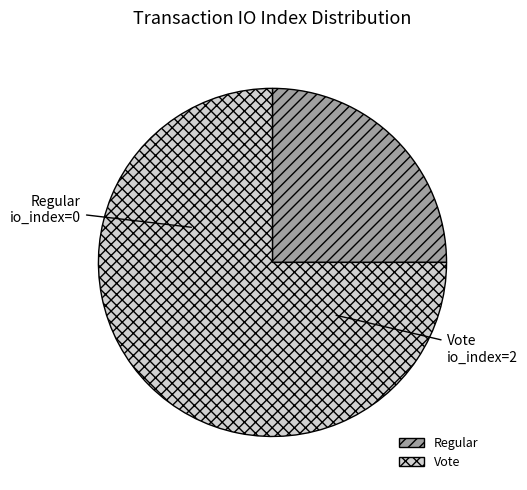

True or false: Regular accounts for 11% of the total.

False